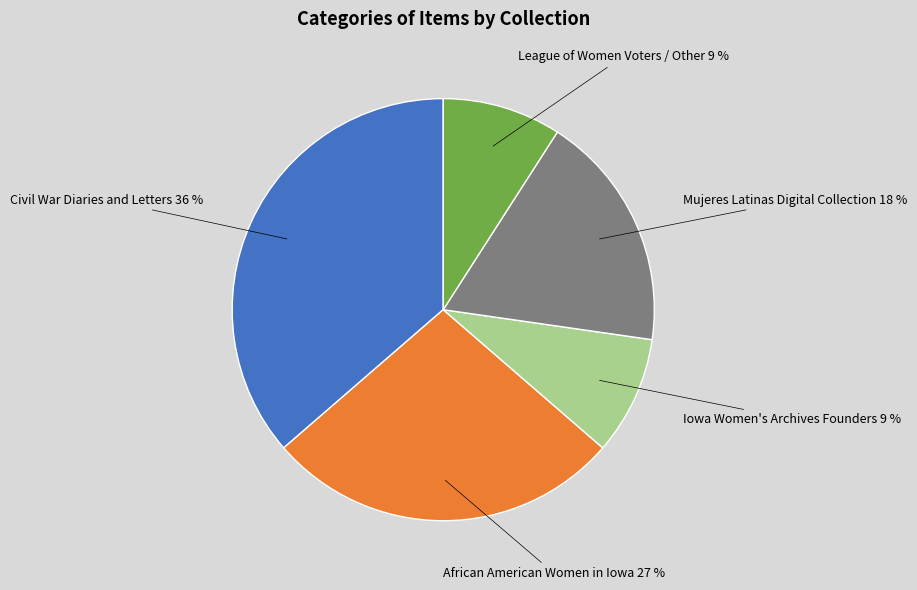

Approximately how many times larger is the value at Mujeres Latinas Digital Collection compared to African American Women in Iowa?

0.7